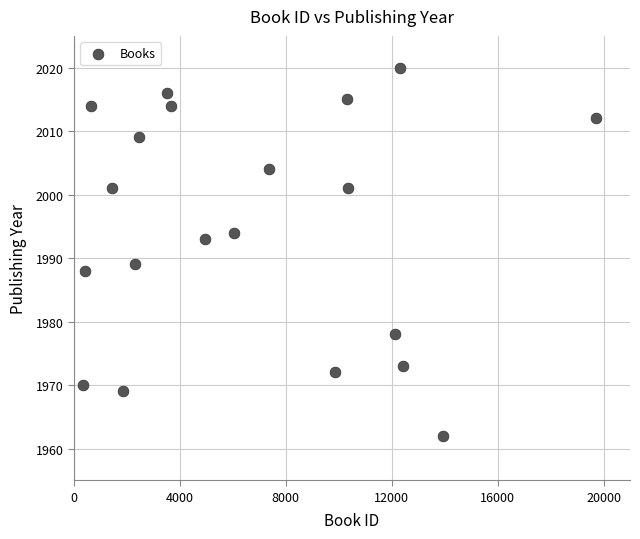

What is the range of Y values (max minus min)?

58